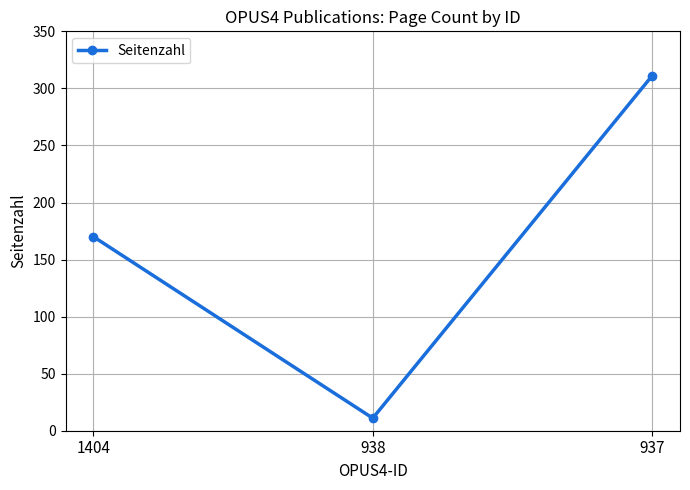

What is the minimum value shown in the chart?

11